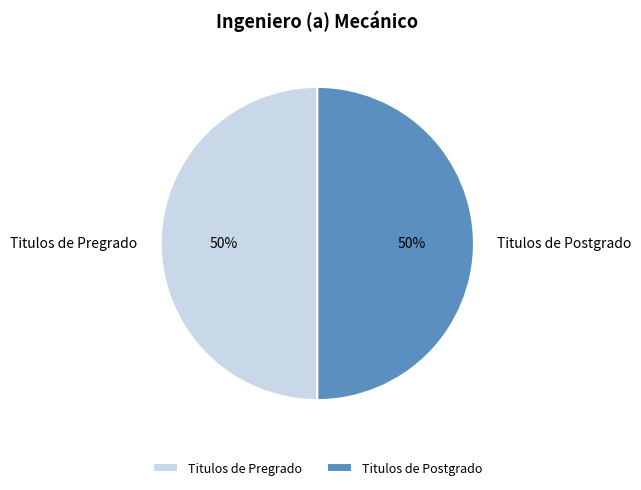

To the nearest percent, what is the average slice percentage?

50%